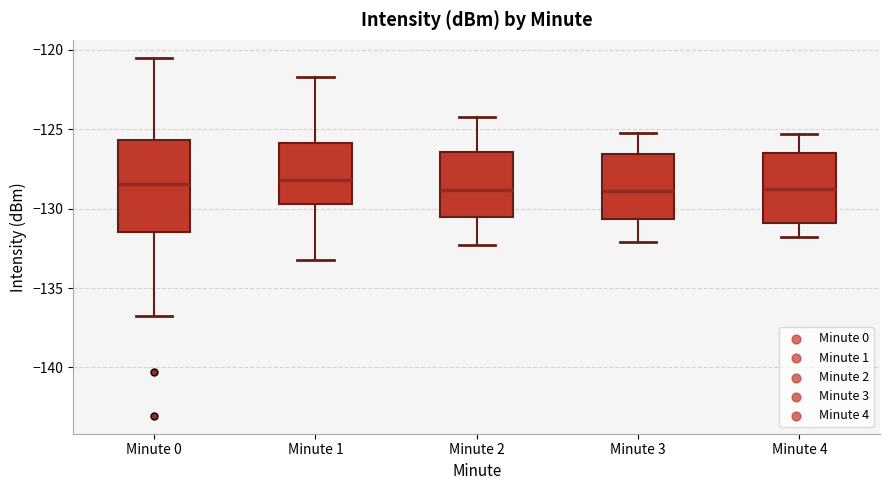

Reading left to right, transcribe this box plot: for each box, give where its median line is, the range the box spans, and where its two whiskers end, as read against the y-axis. The values are not printed on the chart, so give them approximately, as read against the axis.

Minute 0: median -128.5, box -131.5 to -125.5, whiskers -137.0 to -120.5
Minute 1: median -128.0, box -129.5 to -126.0, whiskers -133.0 to -121.5
Minute 2: median -129.0, box -130.5 to -126.5, whiskers -132.5 to -124.0
Minute 3: median -129.0, box -130.5 to -126.5, whiskers -132.0 to -125.0
Minute 4: median -128.5, box -131.0 to -126.5, whiskers -132.0 to -125.5